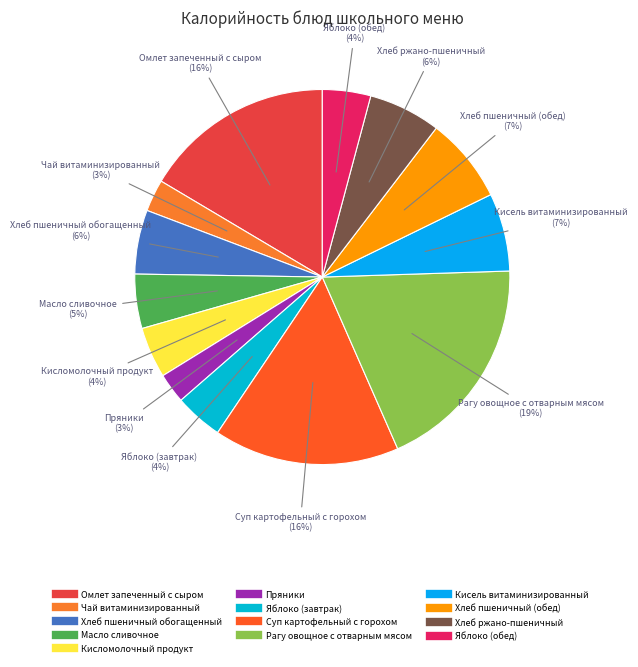

Which slice is the largest?

Рагу овощное с отварным мясом